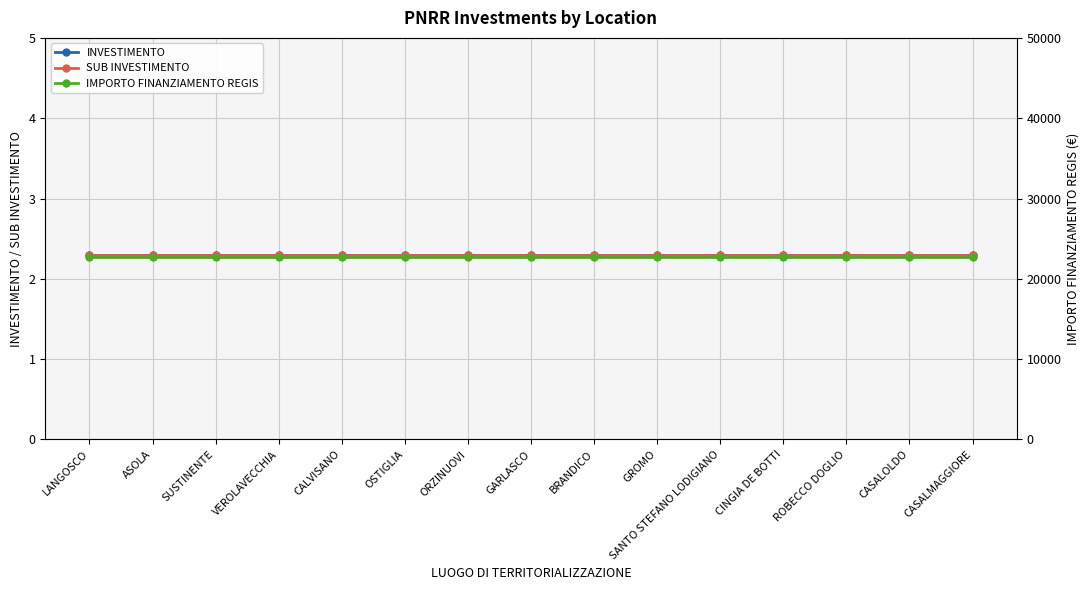

What is the lowest value of the SUB INVESTIMENTO series?

2.3